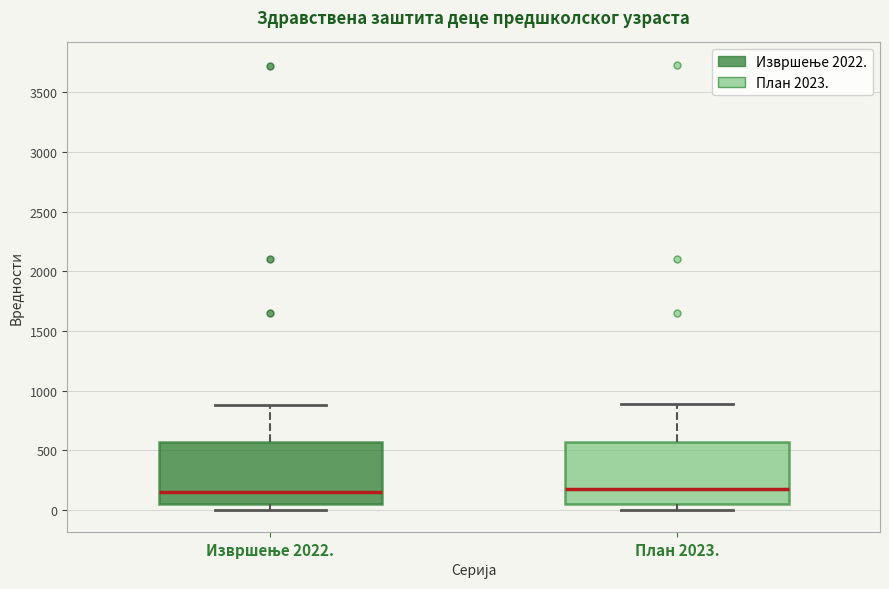

Reading left to right, read every box against the y-axis: the position of its median line, the range the box covers, and the ends of its whiskers. The values are not printed on the chart, so give them approximately, as read against the axis.

Извршење 2022.: median 150, box 50 to 550, whiskers 0 to 900
План 2023.: median 200, box 50 to 550, whiskers 0 to 900